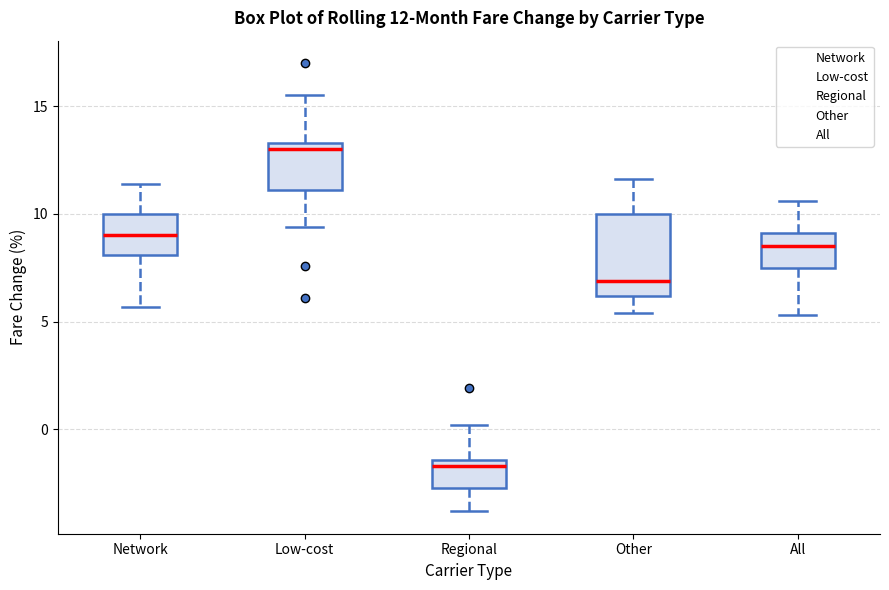

Which box has the lowest median line?

Regional